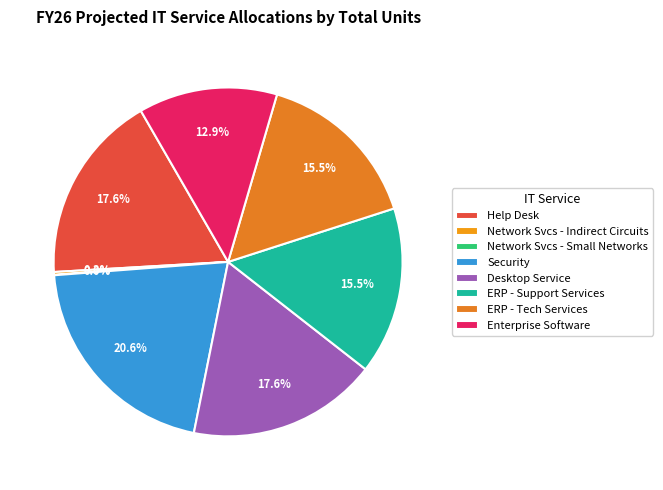

Which category has the biggest portion of the pie?

Security